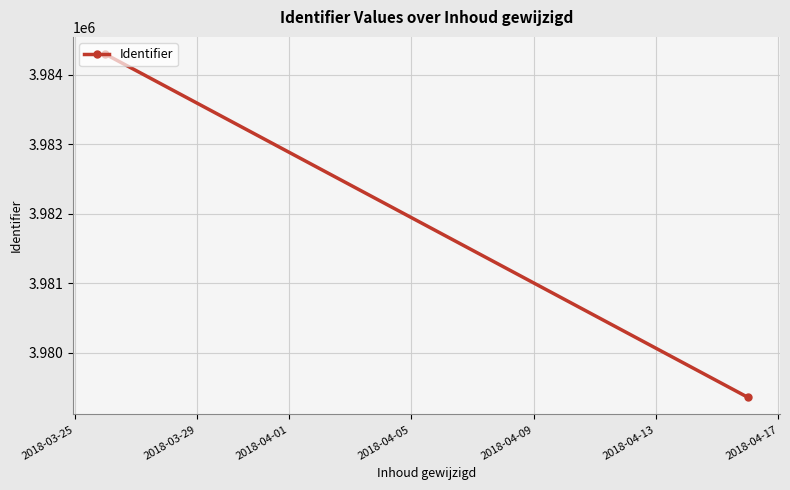

What is the difference between the maximum and minimum values?

4946.7